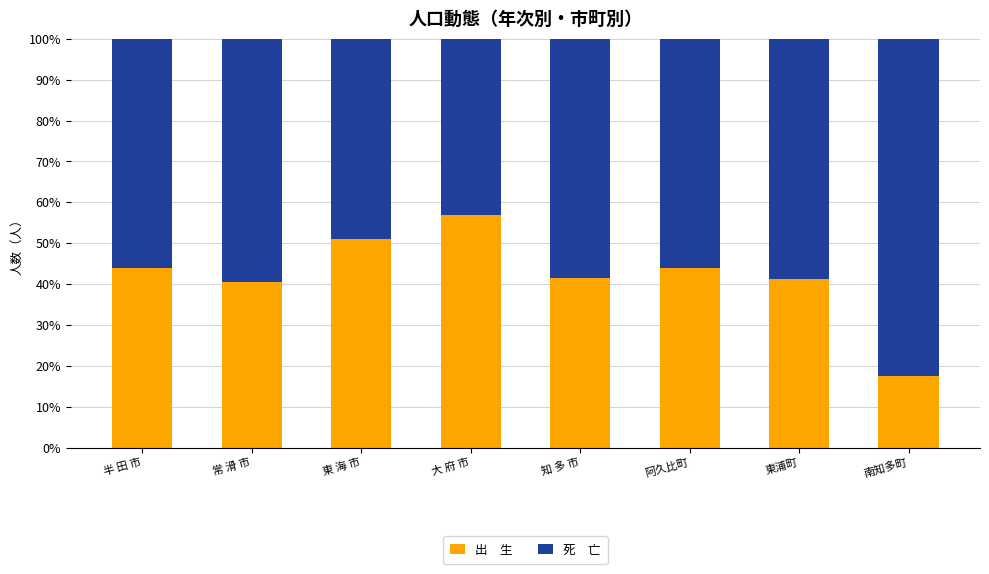

What is the total value across all series at 南知多町?

100.0